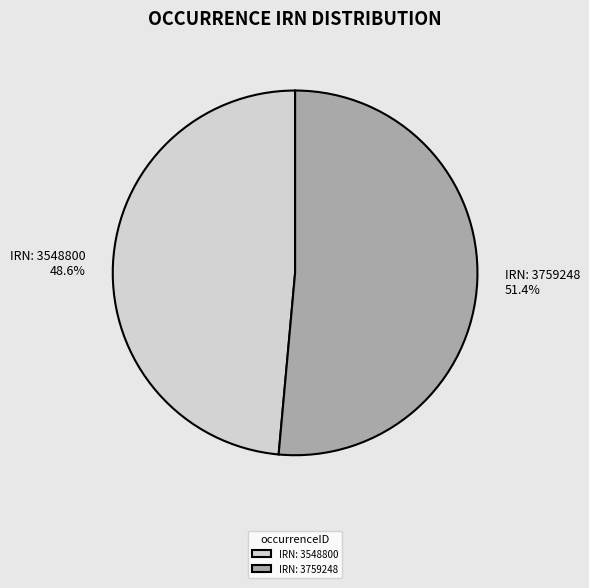

Which slice is the largest?

IRN: 3759248